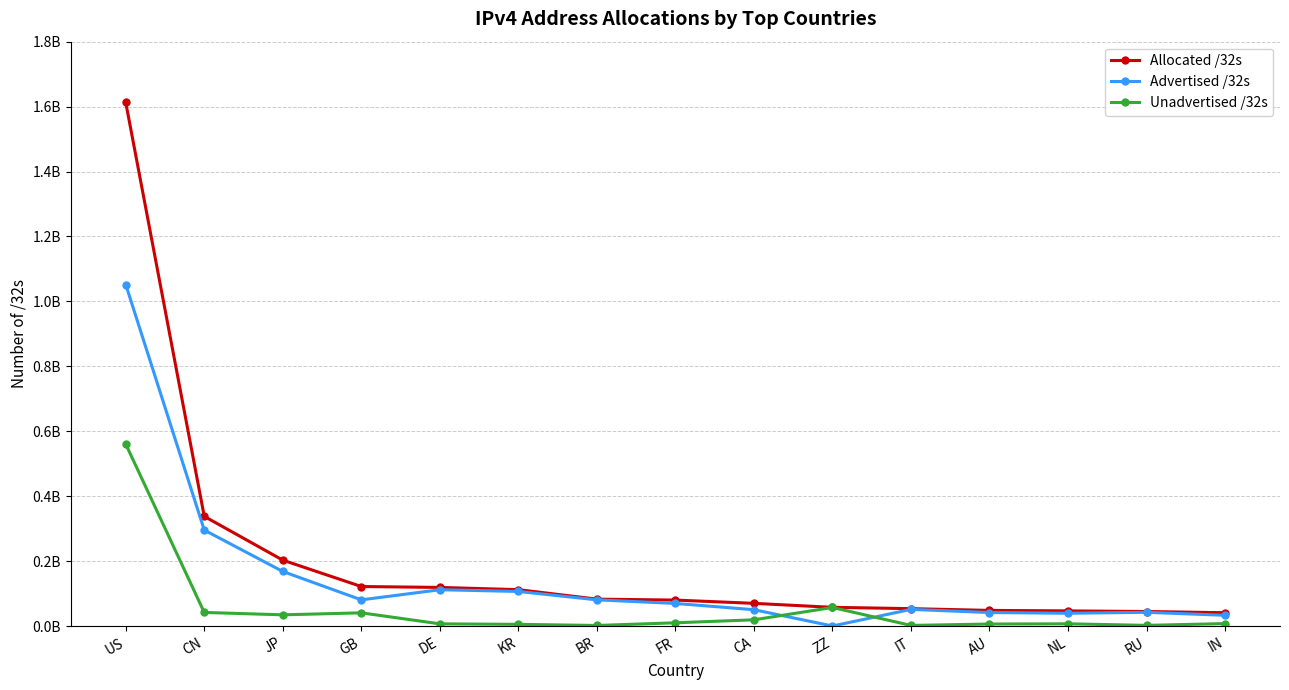

Rank the series by their average value, from highest to lowest.

Allocated /32s, Advertised /32s, Unadvertised /32s